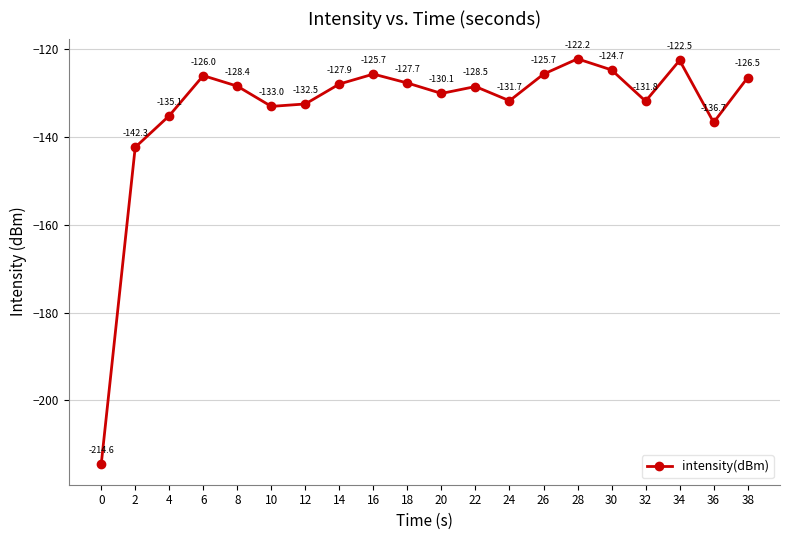

Where is the first local maximum?

6